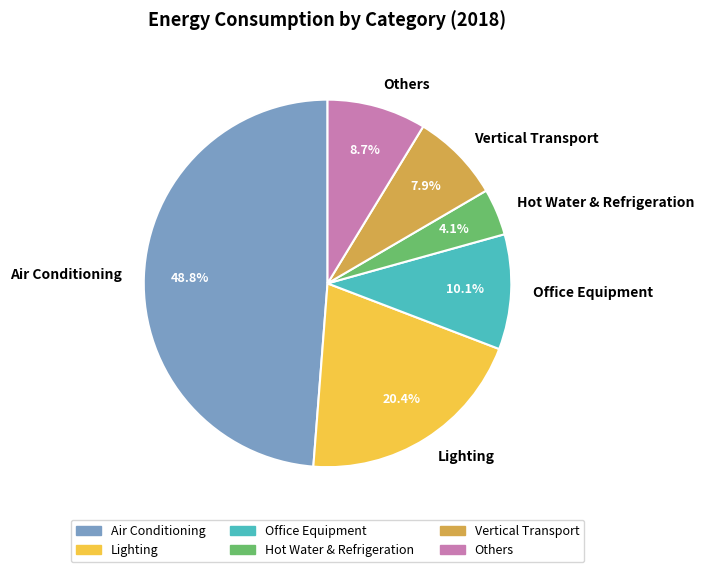

Which slice is the smallest?

Hot Water & Refrigeration